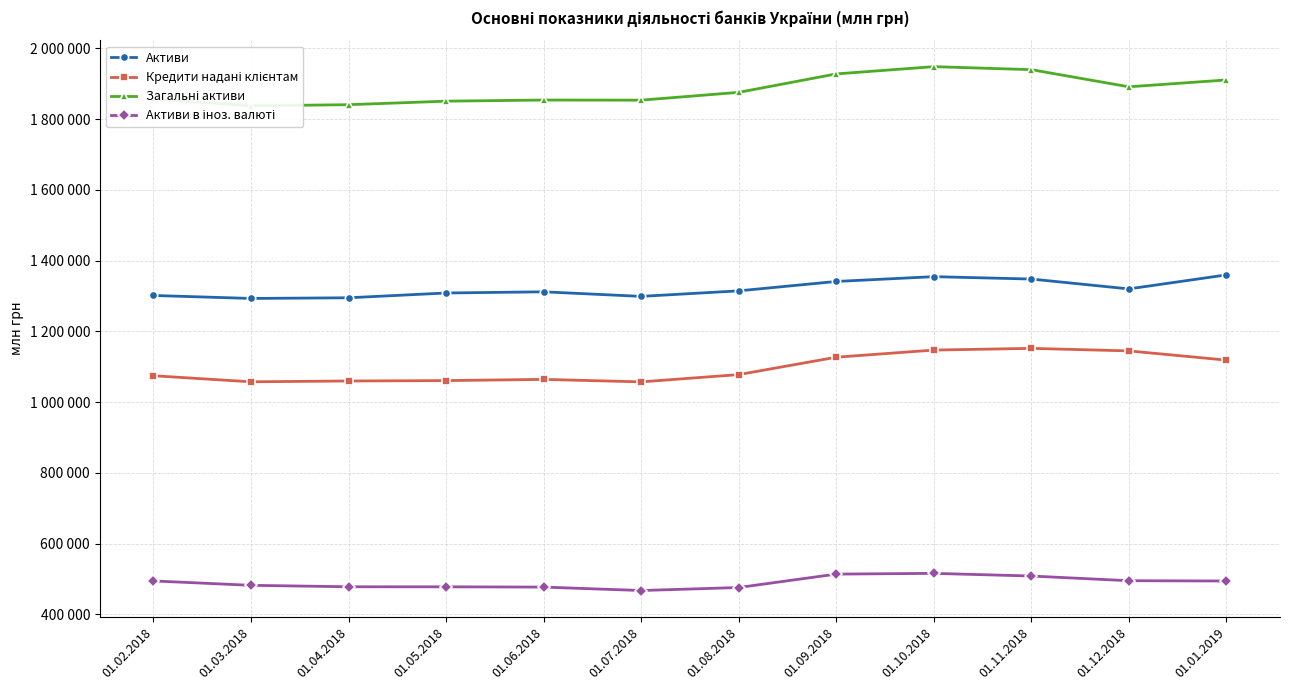

What is the average value of the Загальні активи series?

1882186